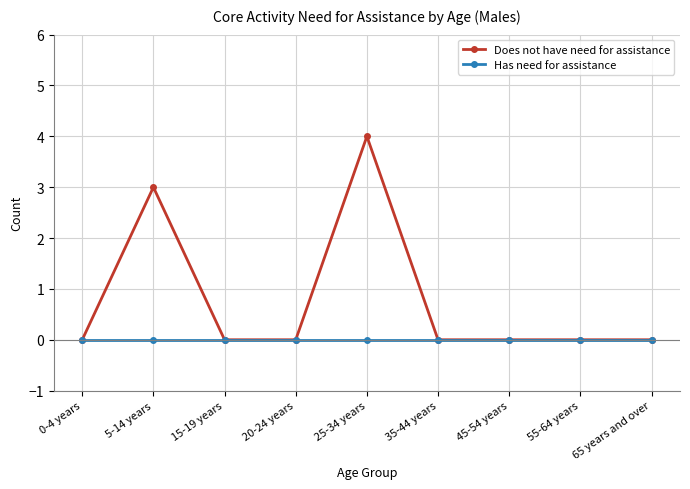

At which category is the sum across all series the highest?

25-34 years